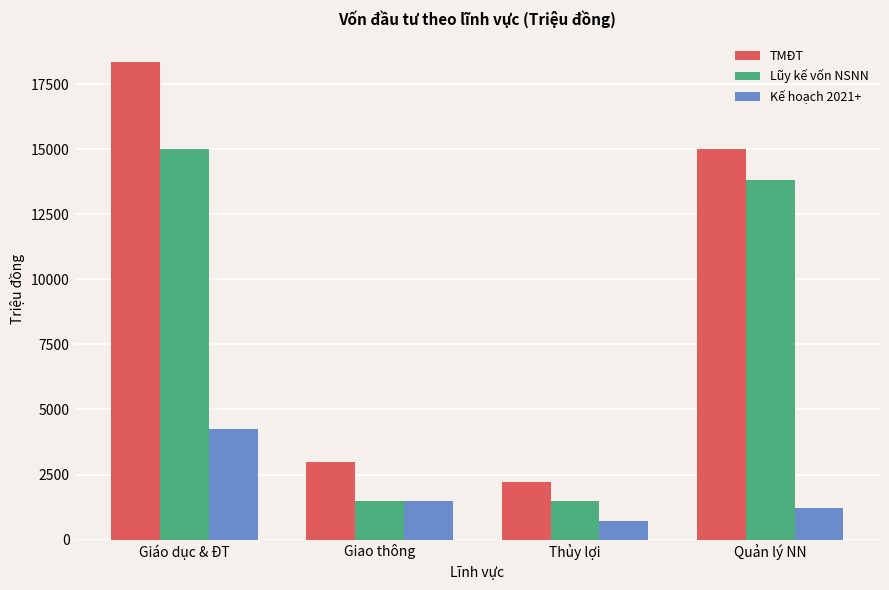

What is the total value across all series at Thủy lợi?

4400.0